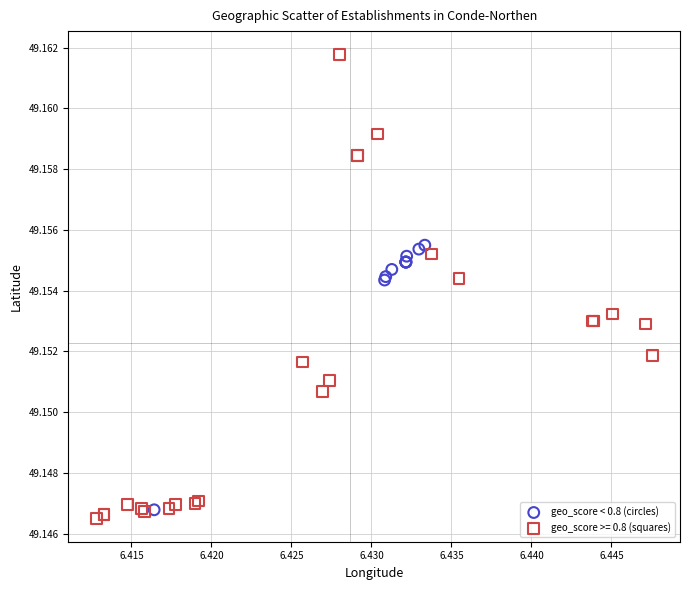

Which series has the largest Y range (max minus min)?

geo_score >= 0.8 (squares)